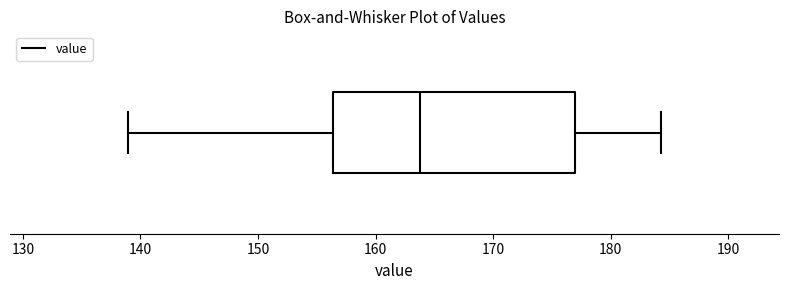

Where does the right whisker of the box end on the x-axis? The values are not printed on the chart, so give them approximately, as read against the axis.

184